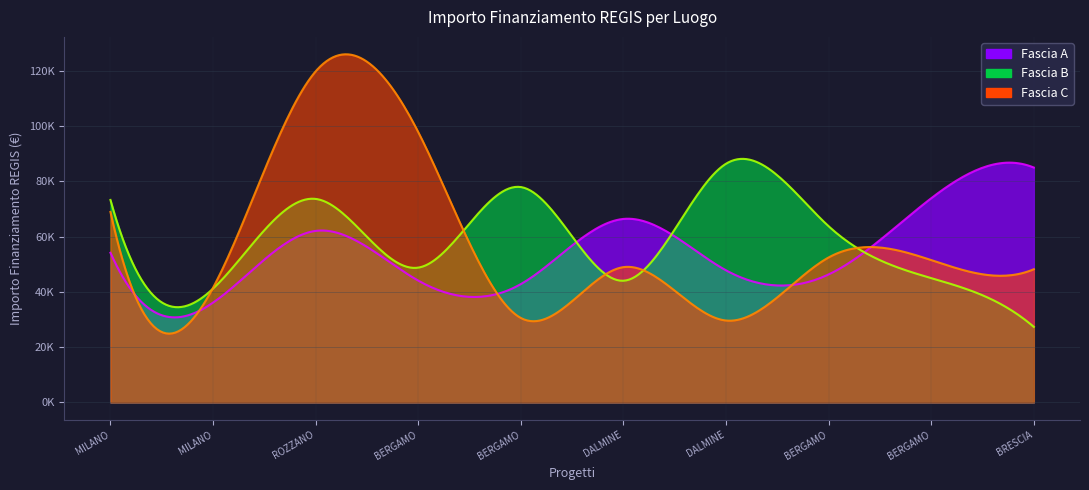

Reading right to left, extract all data points from this chart.

Fascia A: BRESCIA=84977.9	BERGAMO=73886.6	BERGAMO=46312.5	DALMINE=47794.5	DALMINE=66393.6	BERGAMO=42816.5	BERGAMO=44080.6	ROZZANO=62062.4	MILANO=36123.8	MILANO=54144.9
Fascia B: BRESCIA=27342.9	BERGAMO=44978.7	BERGAMO=63747.5	DALMINE=86371.0	DALMINE=44036.1	BERGAMO=77926.5	BERGAMO=48776.3	ROZZANO=73636.1	MILANO=41196.6	MILANO=73250.1
Fascia C: BRESCIA=48200.6	BERGAMO=51504.7	BERGAMO=52455.4	DALMINE=29640.7	DALMINE=48957.9	BERGAMO=30558.8	BERGAMO=97812.0	ROZZANO=119783.4	MILANO=41496.0	MILANO=68925.6